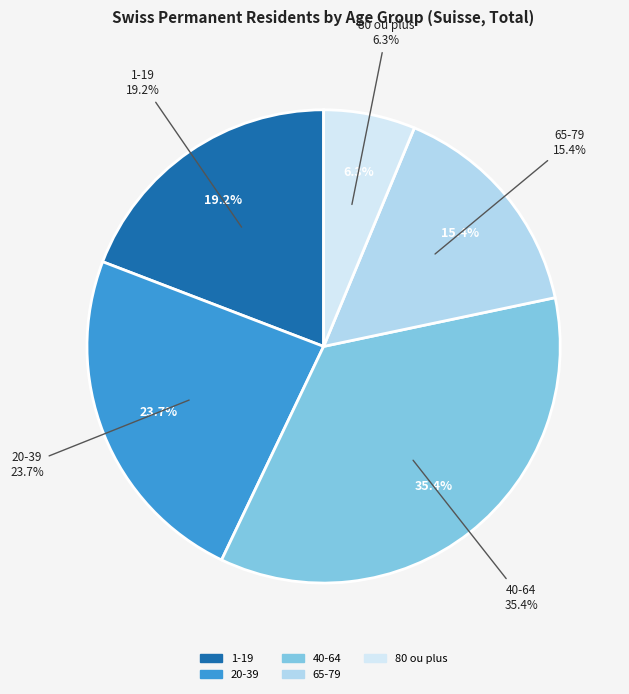

What percentage is NOT represented by 40-64?

64.6%